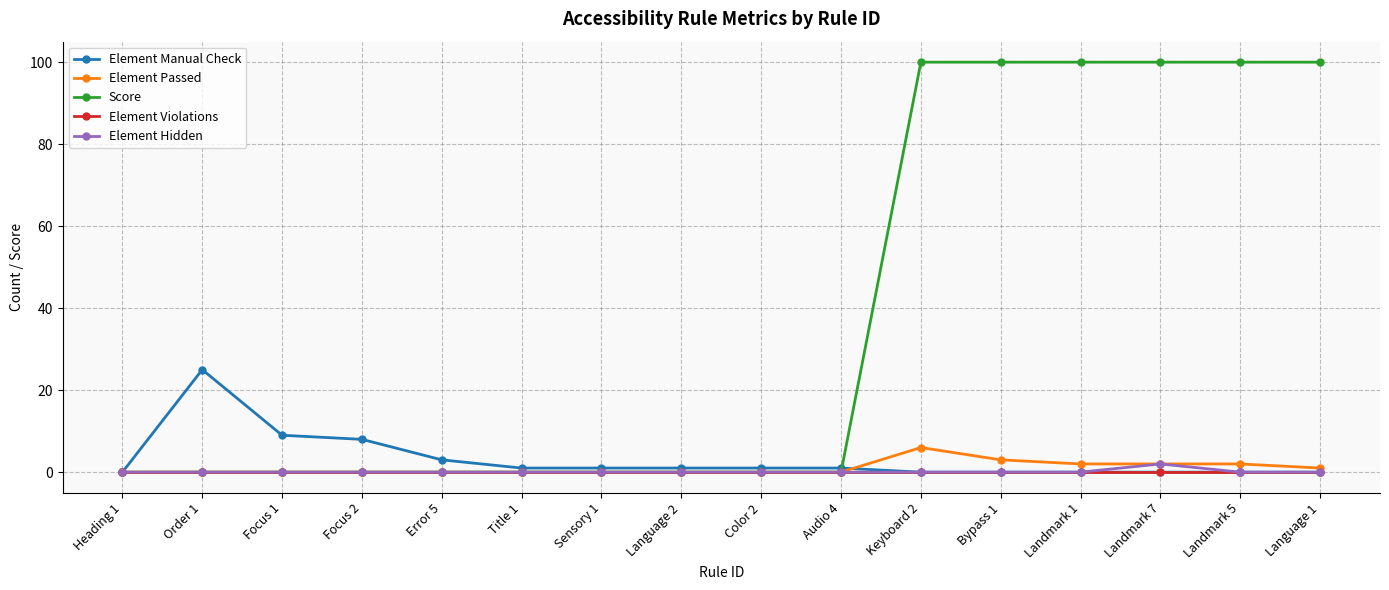

The value of Element Manual Check at Focus 1 is 9. True or false?

True